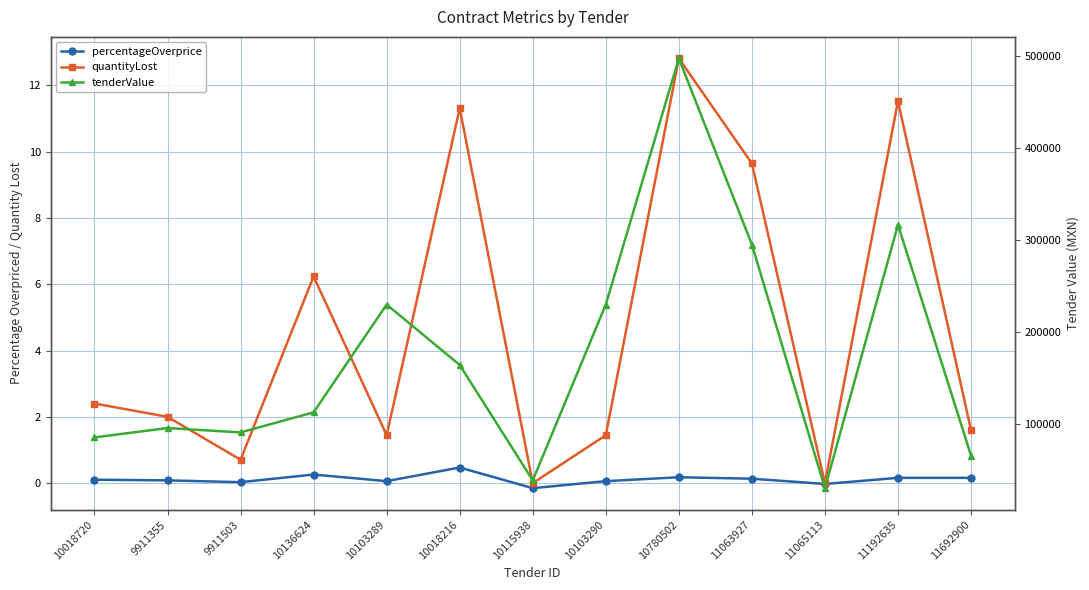

What is the label of the 6th point from the left?

10018216